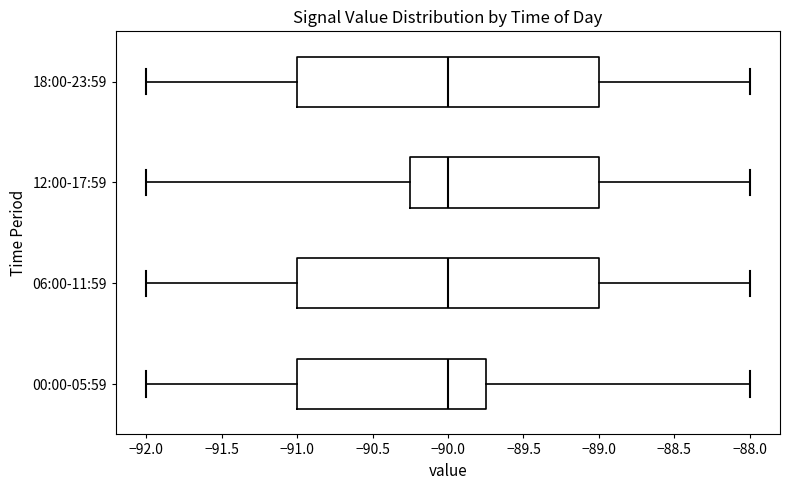

Reading bottom to top, read every box against the x-axis: the position of its median line, the range the box covers, and the ends of its whiskers. The values are not printed on the chart, so give them approximately, as read against the axis.

00:00-05:59: median -90.00, box -91.00 to -89.75, whiskers -92.00 to -88.00
06:00-11:59: median -90.00, box -91.00 to -89.00, whiskers -92.00 to -88.00
12:00-17:59: median -90.00, box -90.25 to -89.00, whiskers -92.00 to -88.00
18:00-23:59: median -90.00, box -91.00 to -89.00, whiskers -92.00 to -88.00